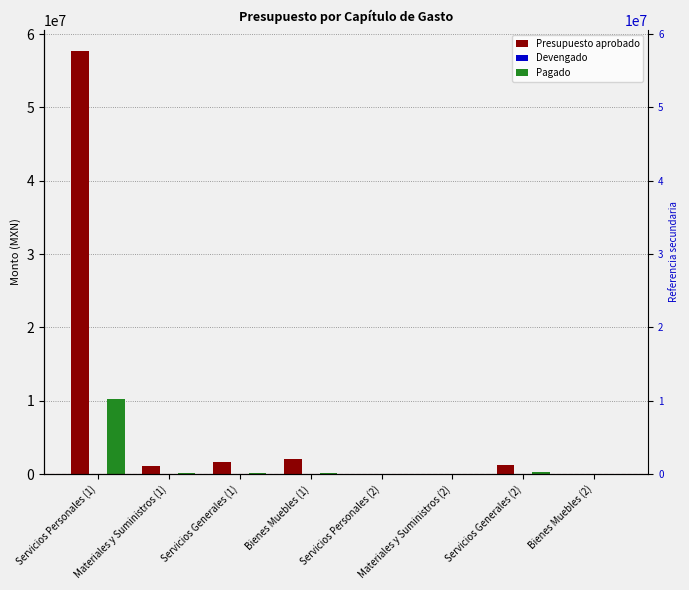

Reading left to right, list all the values displayed in this chart.

Presupuesto aprobado: Servicios Personales (1)=57692193.0	Materiales y Suministros (1)=1095024.0	Servicios Generales (1)=1624190.0	Bienes Muebles (1)=2100000.0	Servicios Personales (2)=0.0	Materiales y Suministros (2)=0.0	Servicios Generales (2)=1291524.0	Bienes Muebles (2)=0.0
Devengado: Servicios Personales (1)=0.0	Materiales y Suministros (1)=0.0	Servicios Generales (1)=0.0	Bienes Muebles (1)=0.0	Servicios Personales (2)=0.0	Materiales y Suministros (2)=0.0	Servicios Generales (2)=0.0	Bienes Muebles (2)=0.0
Pagado: Servicios Personales (1)=10201788.4	Materiales y Suministros (1)=191041.0	Servicios Generales (1)=180919.9	Bienes Muebles (1)=99998.8	Servicios Personales (2)=0.0	Materiales y Suministros (2)=0.0	Servicios Generales (2)=215291.7	Bienes Muebles (2)=0.0